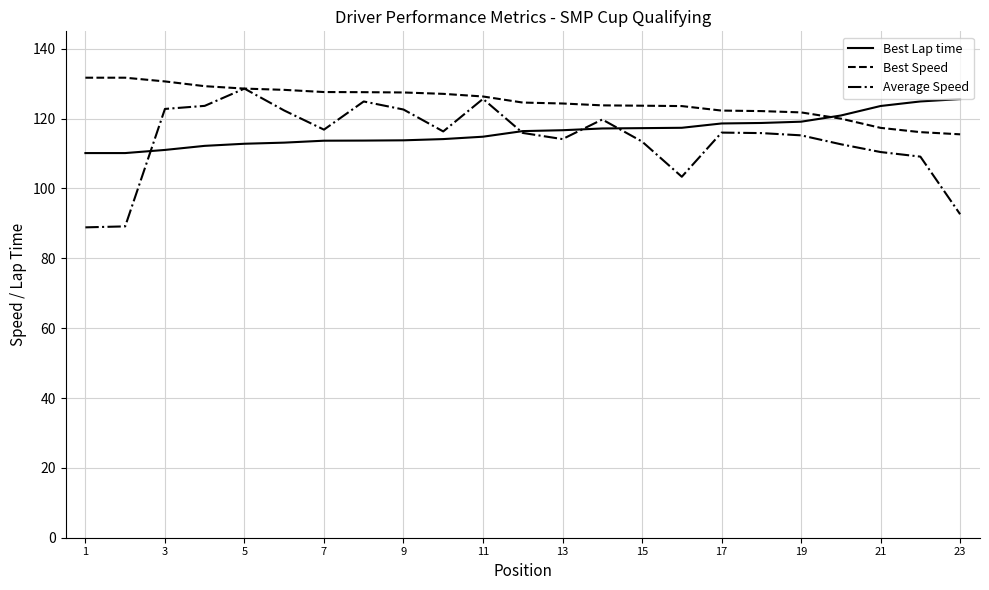

Which series has the largest range (max minus min)?

Average Speed